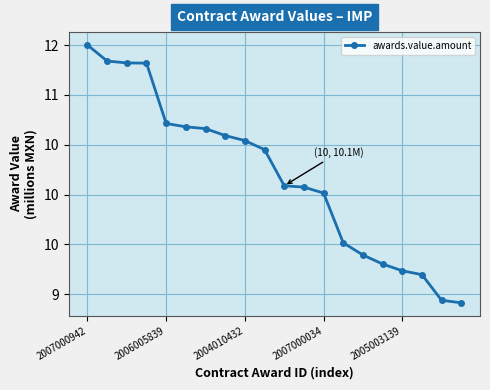

Does the chart have visible grid lines?

Yes